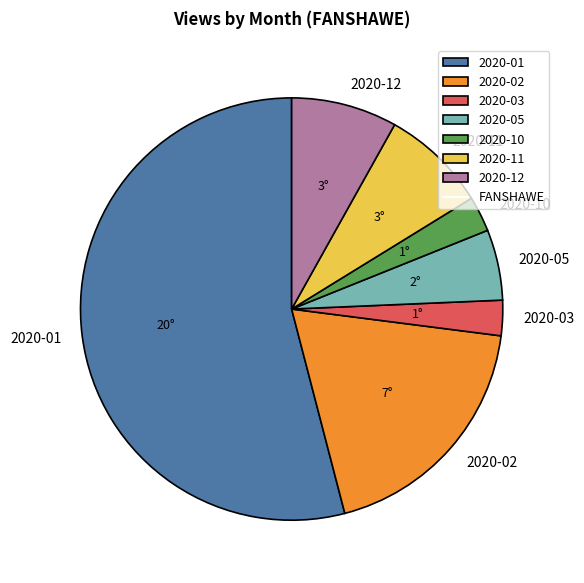

Which category has the biggest portion of the pie?

2020-01